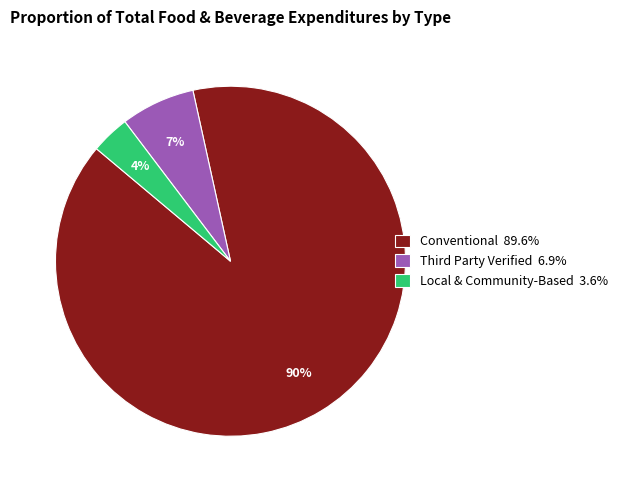

How many segments does this pie chart have?

3